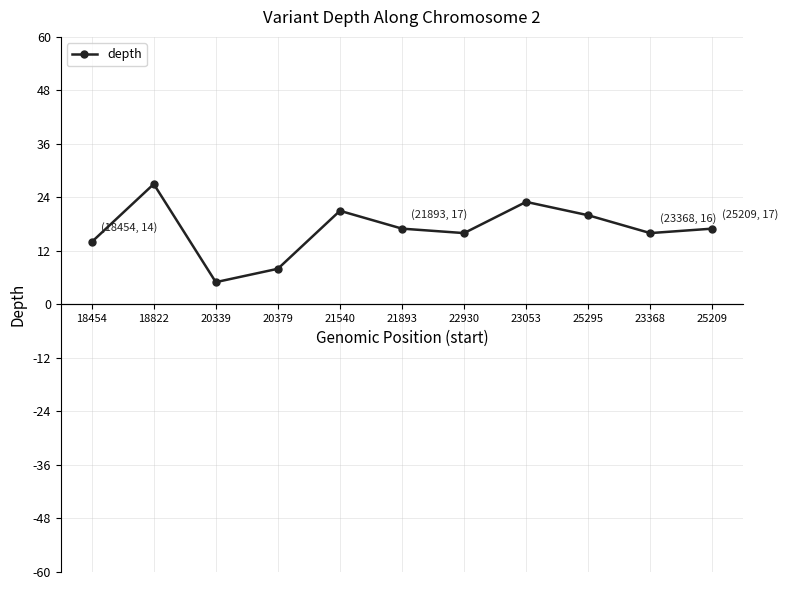

Which has a higher value, 21893 or 18822?

18822